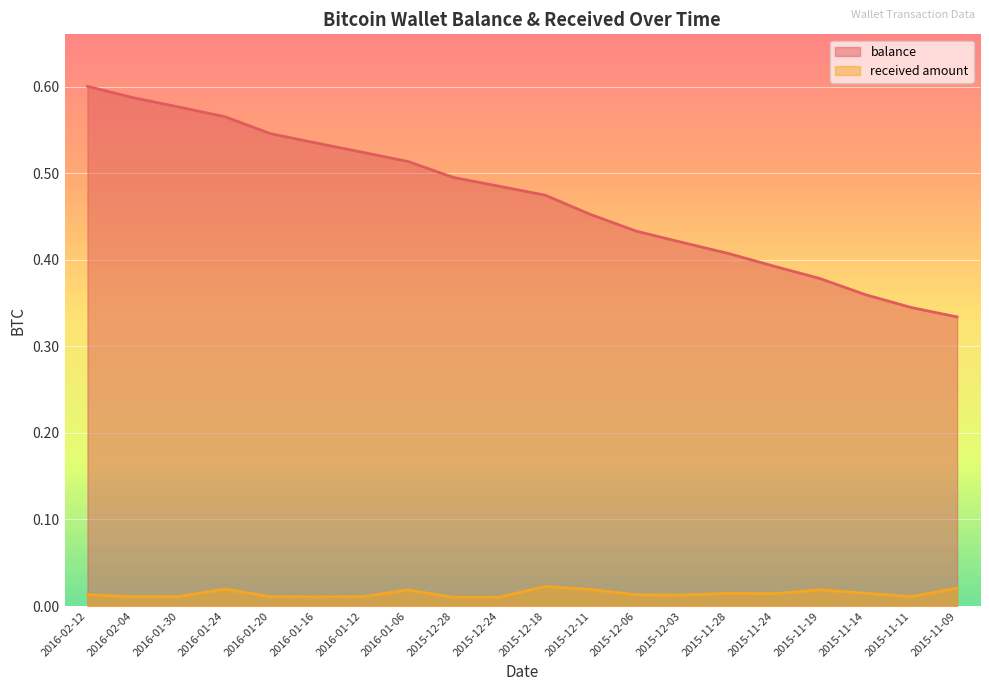

Reading left to right, list all the values displayed in this chart.

balance: 0.6	0.6	0.6	0.6	0.5	0.5	0.5	0.5	0.5	0.5	0.5	0.5	0.4	0.4	0.4	0.4	0.4	0.4	0.3	0.3
received amount: 0.0	0.0	0.0	0.0	0.0	0.0	0.0	0.0	0.0	0.0	0.0	0.0	0.0	0.0	0.0	0.0	0.0	0.0	0.0	0.0